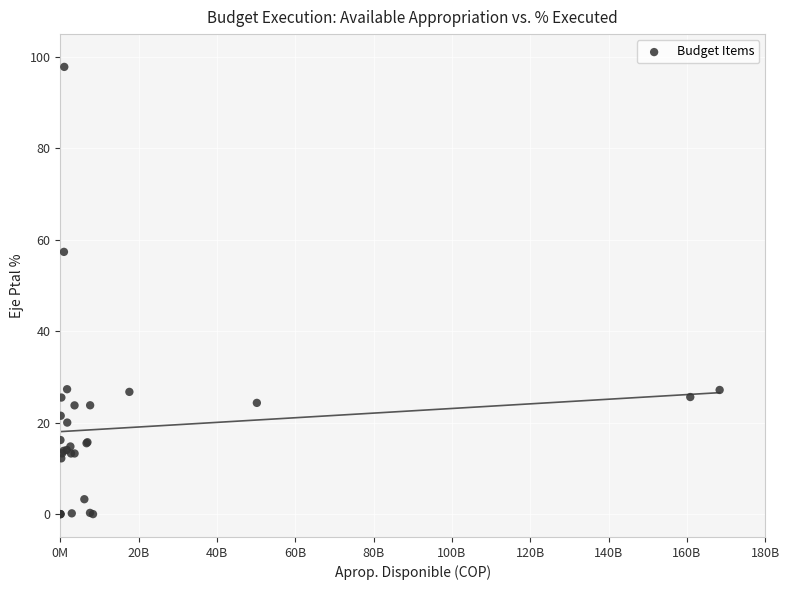

What Y value in the scatter plot is closest to 48?

57.4